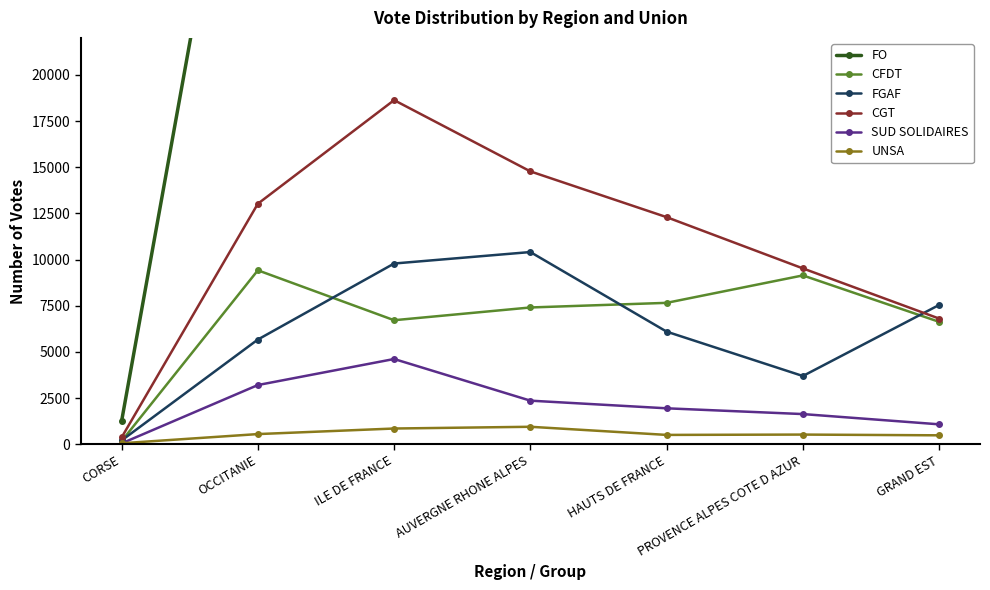

At how many categories does at least one series exceed 16772?

6